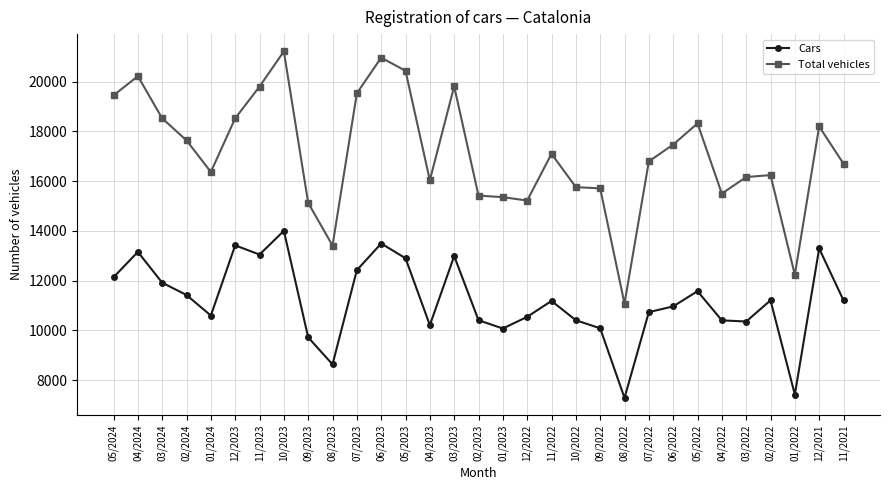

At 04/2022, list the series in order from smallest to largest.

Cars, Total vehicles